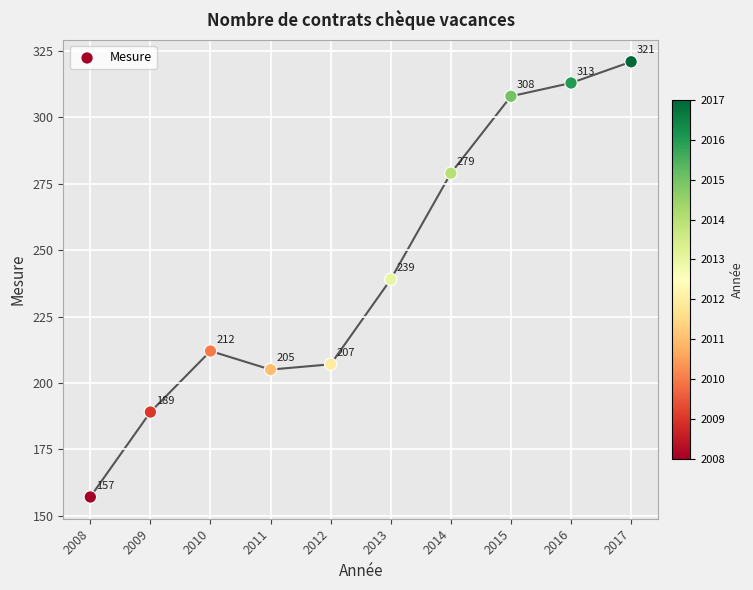

What Y value in the scatter plot is closest to 239?

239